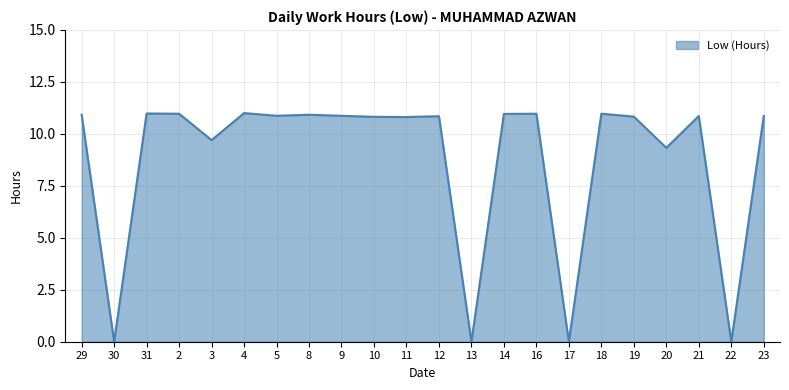

Where is the first local minimum?

30